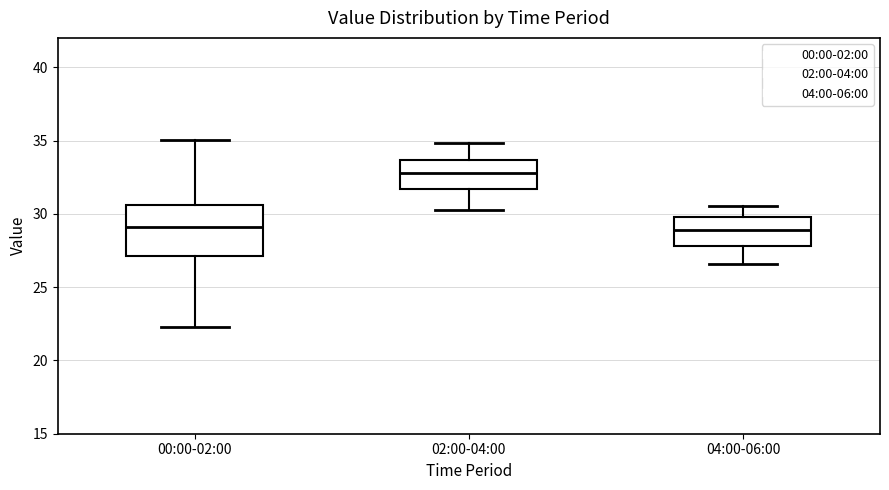

Comparing the boxes themselves (not the whiskers), which one is the tallest?

00:00-02:00